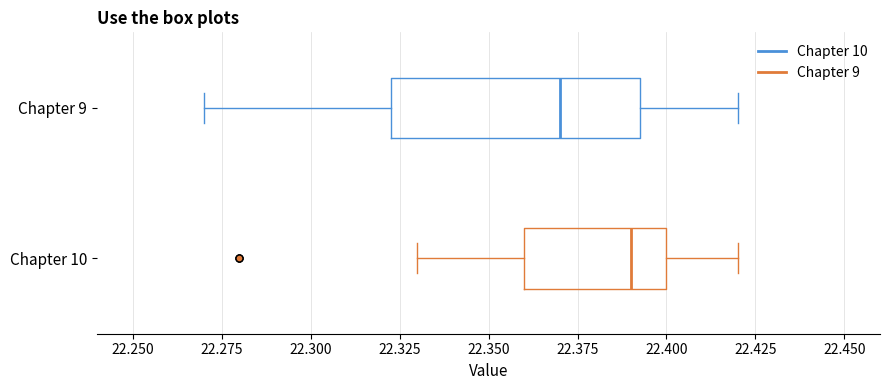

Reading bottom to top, transcribe this box plot: for each box, give where its median line is, the range the box spans, and where its two whiskers end, as read against the x-axis. The values are not printed on the chart, so give them approximately, as read against the axis.

Chapter 10: median 22.390, box 22.360 to 22.400, whiskers 22.330 to 22.420
Chapter 9: median 22.370, box 22.325 to 22.395, whiskers 22.270 to 22.420